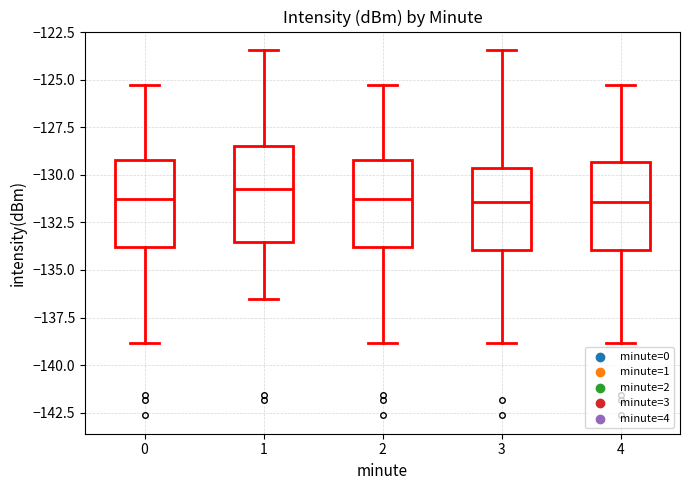

Reading left to right, transcribe this box plot: for each box, give where its median line is, the range the box spans, and where its two whiskers end, as read against the y-axis. The values are not printed on the chart, so give them approximately, as read against the axis.

0: median -131.5, box -134.0 to -129.0, whiskers -139.0 to -125.5
1: median -130.5, box -133.5 to -128.5, whiskers -136.5 to -123.5
2: median -131.5, box -134.0 to -129.0, whiskers -139.0 to -125.5
3: median -131.5, box -134.0 to -129.5, whiskers -139.0 to -123.5
4: median -131.5, box -134.0 to -129.5, whiskers -139.0 to -125.5